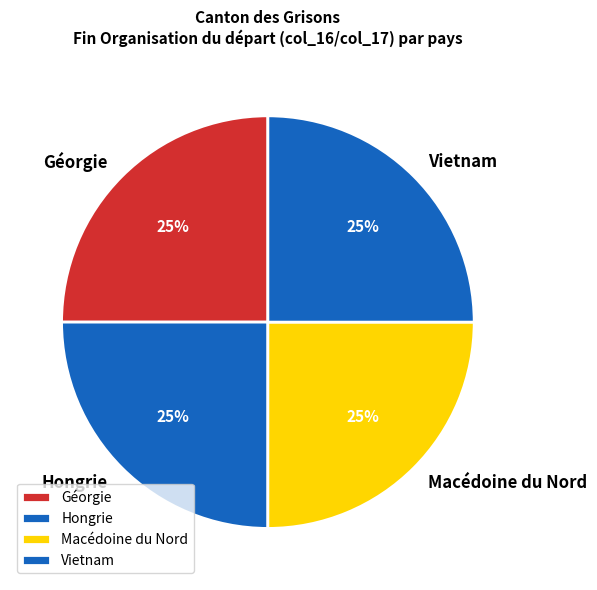

Is it true that Géorgie is 25% of the pie?

True